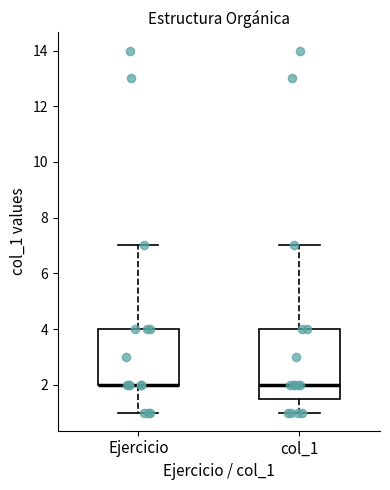

Which box is the tallest, from its lower edge to its upper edge?

col_1